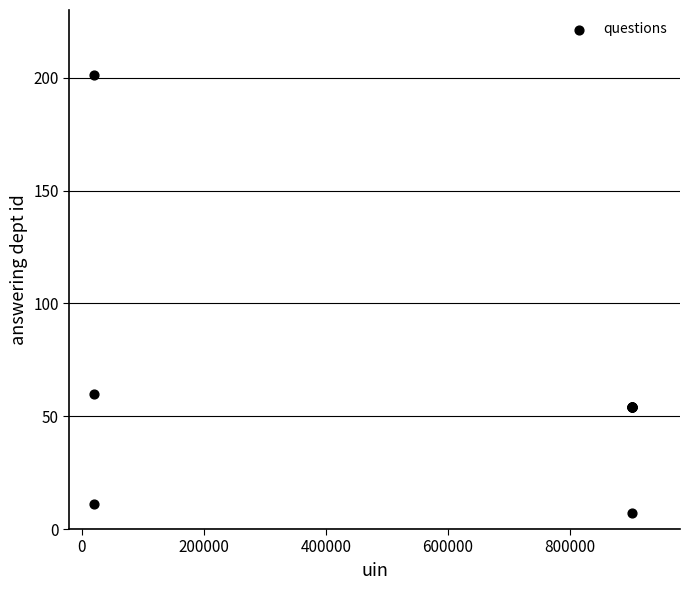

What Y value in the scatter plot is closest to 104?

60